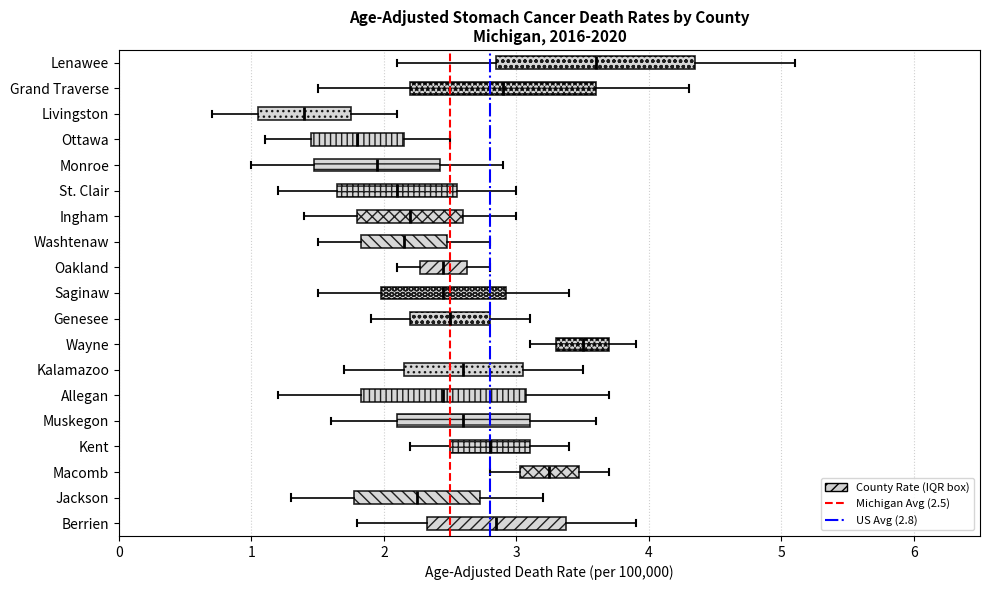

Where is the right edge of the box for Lenawee on the x-axis? The values are not printed on the chart, so give them approximately, as read against the axis.

4.4